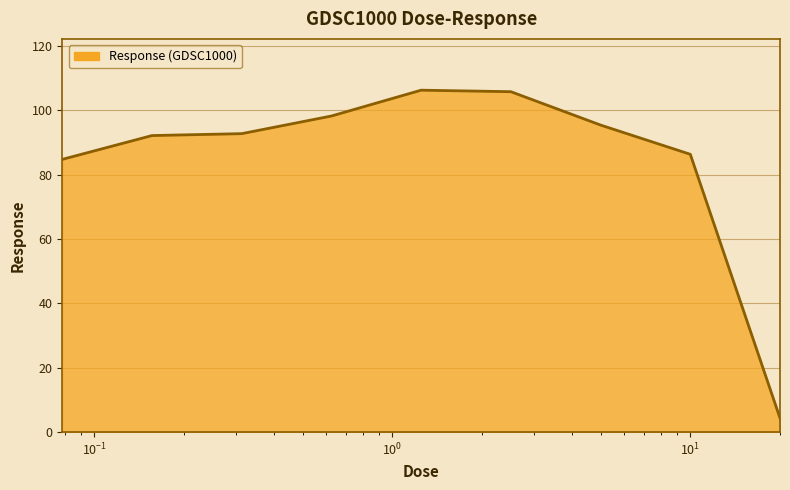

What is the difference between the maximum and minimum values?

101.9